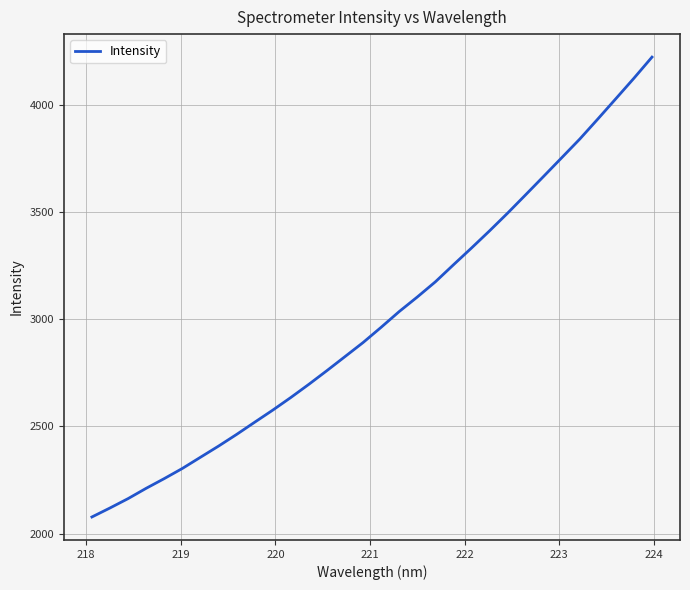

What is the difference between the maximum and minimum values?

2144.8